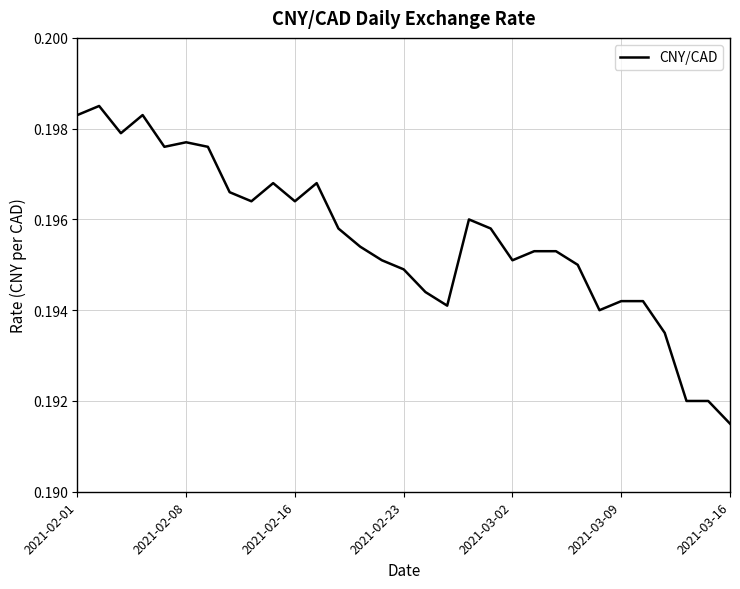

True or false: the data shows 0.4 at 2021-02-08.

False